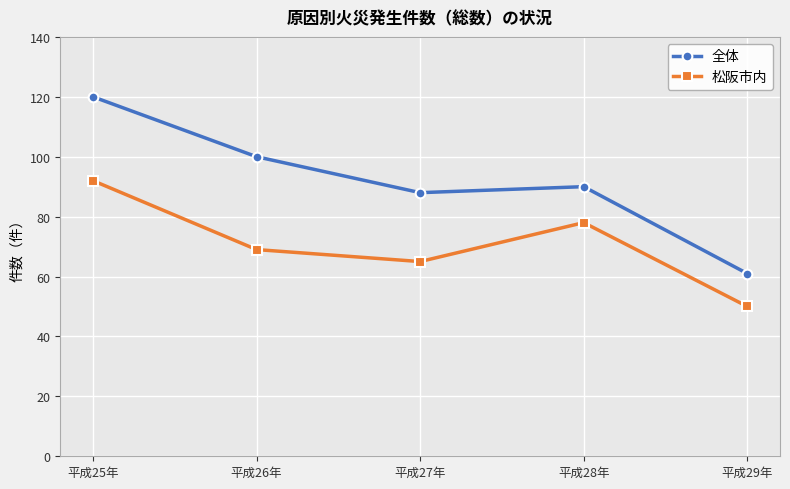

Does the chart display data point markers on the line(s)?

Yes